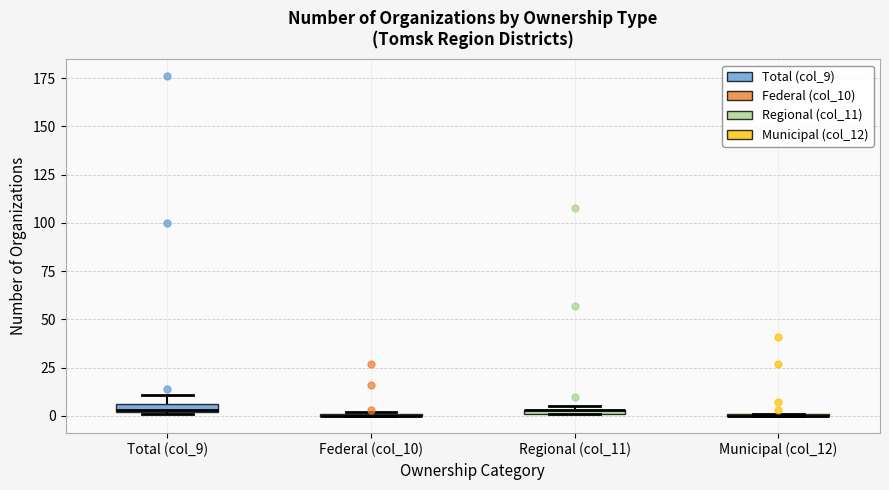

Where is the lower edge of the box for Regional (col_11) on the y-axis? The values are not printed on the chart, so give them approximately, as read against the axis.

0